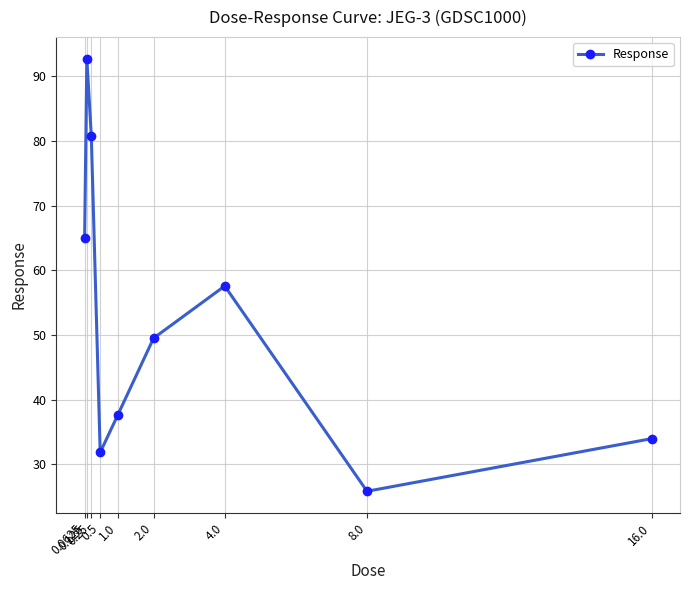

The value at 0.125 is 130.6. True or false?

False